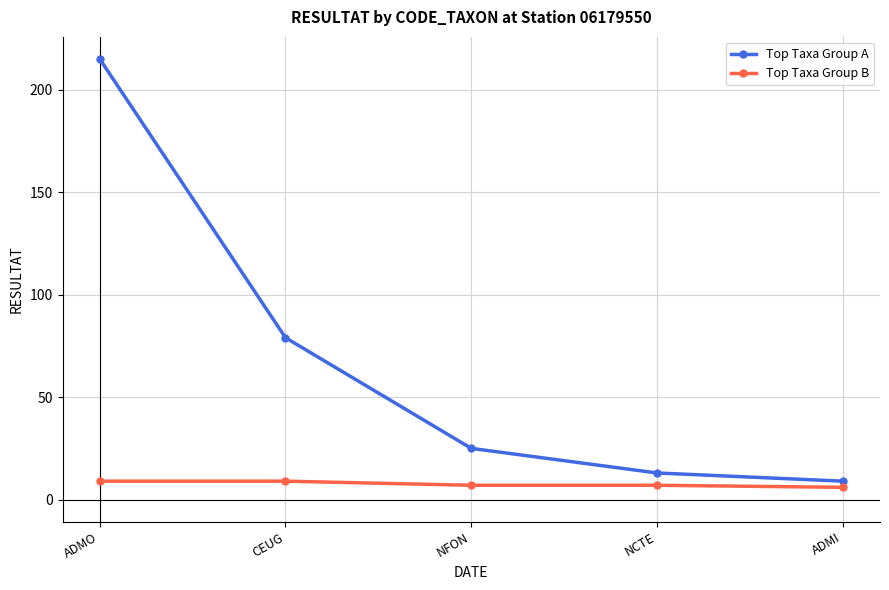

What is the difference between the second highest and minimum values in the Top Taxa Group B series?

3